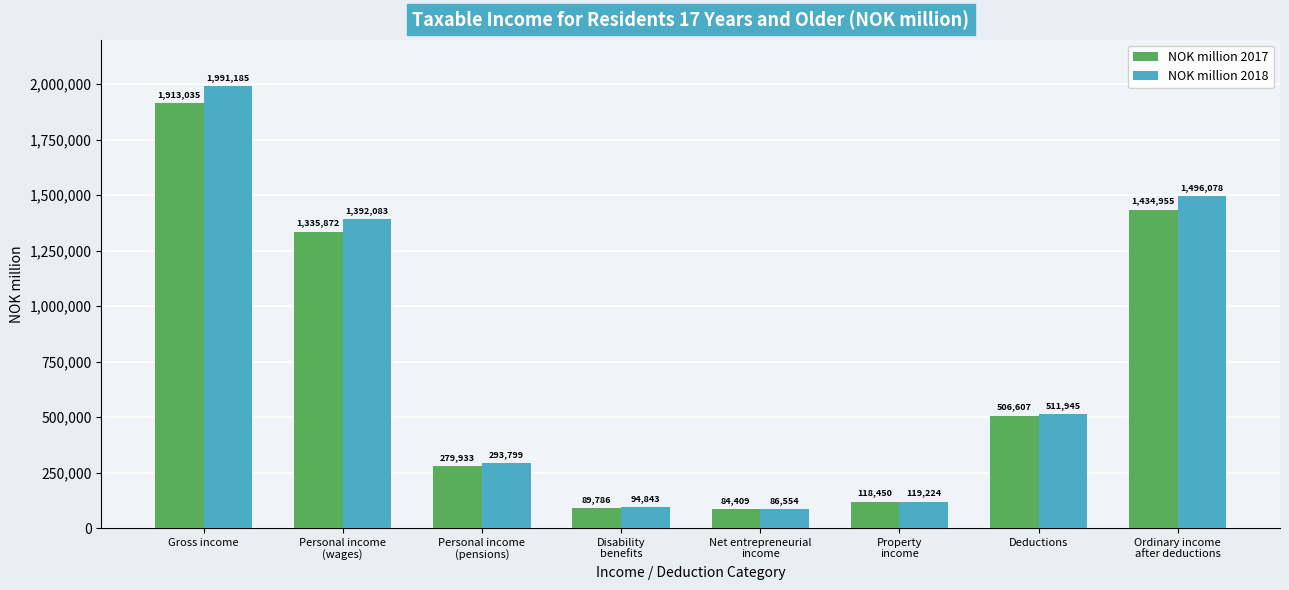

Where is NOK million 2017 nearest to the value 998722?

Personal income
(wages)